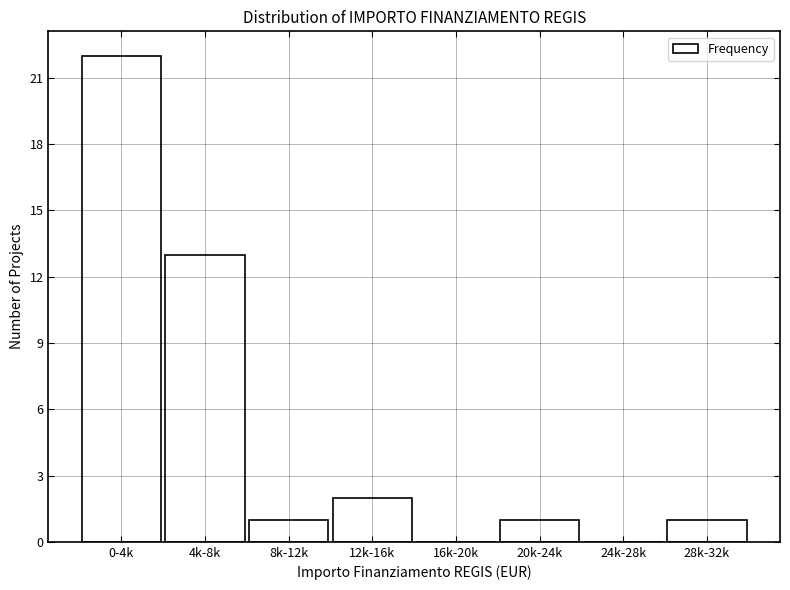

Reading right to left, list all the values displayed in this chart.

28k-32k=1	24k-28k=0	20k-24k=1	16k-20k=0	12k-16k=2	8k-12k=1	4k-8k=13	0-4k=22